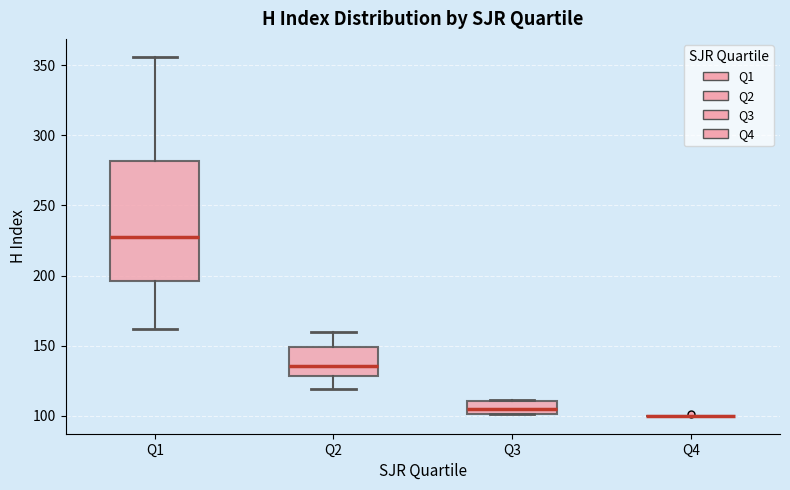

Reading left to right, read every box against the y-axis: the position of its median line, the range the box covers, and the ends of its whiskers. The values are not printed on the chart, so give them approximately, as read against the axis.

Q1: median 230, box 195 to 280, whiskers 160 to 355
Q2: median 135, box 130 to 150, whiskers 120 to 160
Q3: median 105, box 100 to 110, whiskers 100 to 110
Q4: box collapsed to a line at 100, whiskers 100 to 100